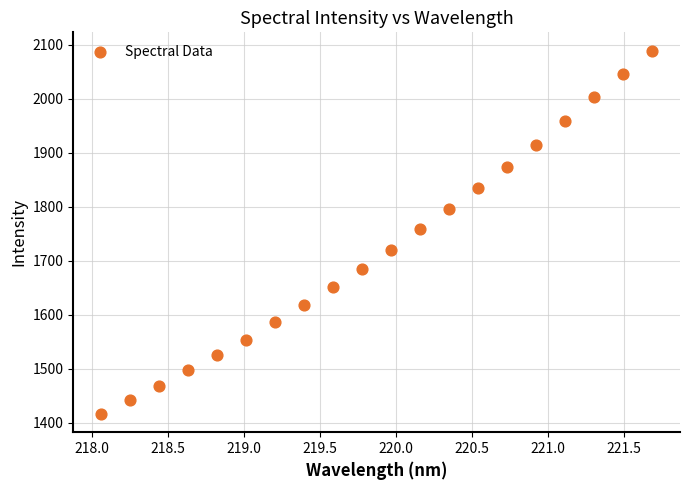

What is the range of Y values (max minus min)?

673.7